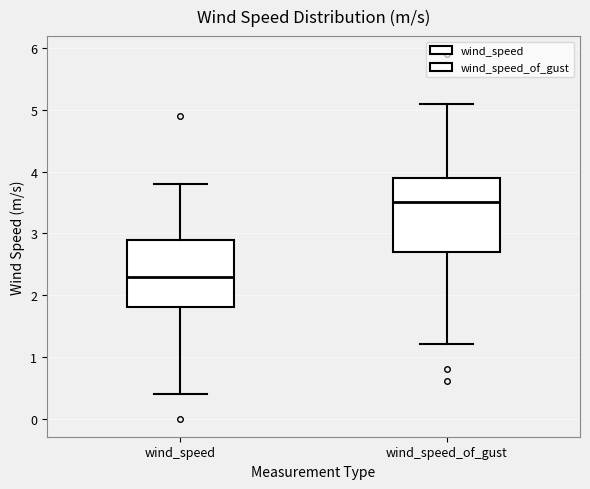

Which box has the lowest median line?

wind_speed